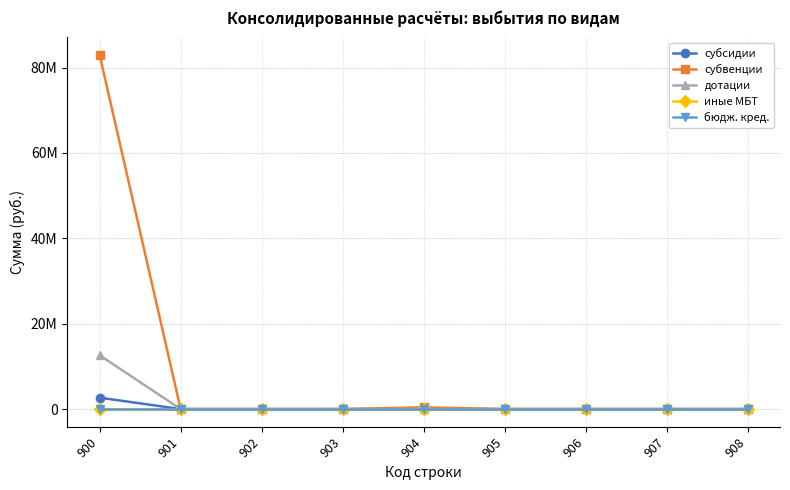

Is this an area chart (filled region under the line)?

No